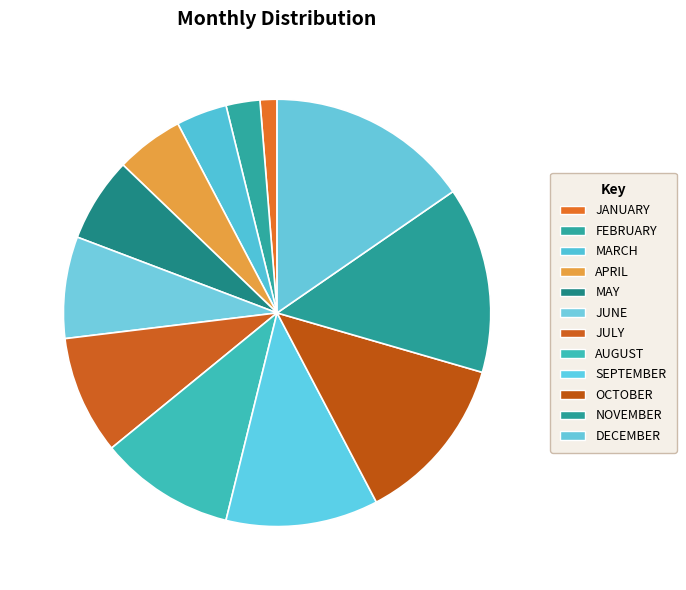

Which slice is the largest?

DECEMBER